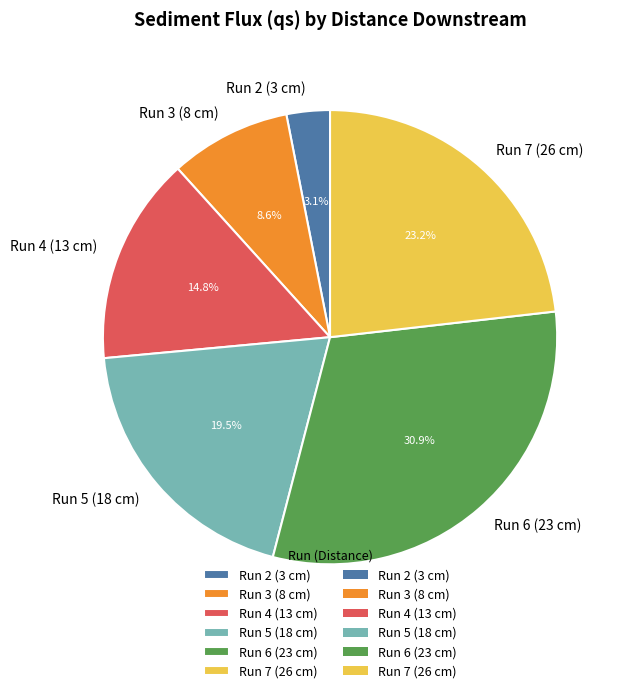

True or false: Run 3 (8 cm) accounts for 9% of the total.

True